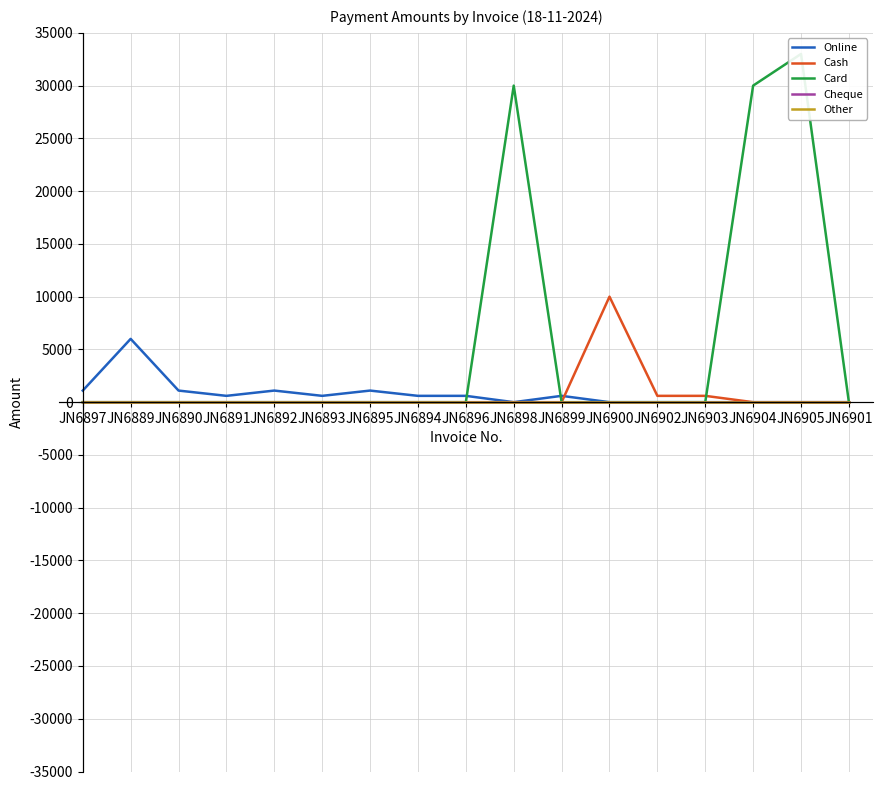

Which series changed the most between JN6892 and JN6900?

Cash